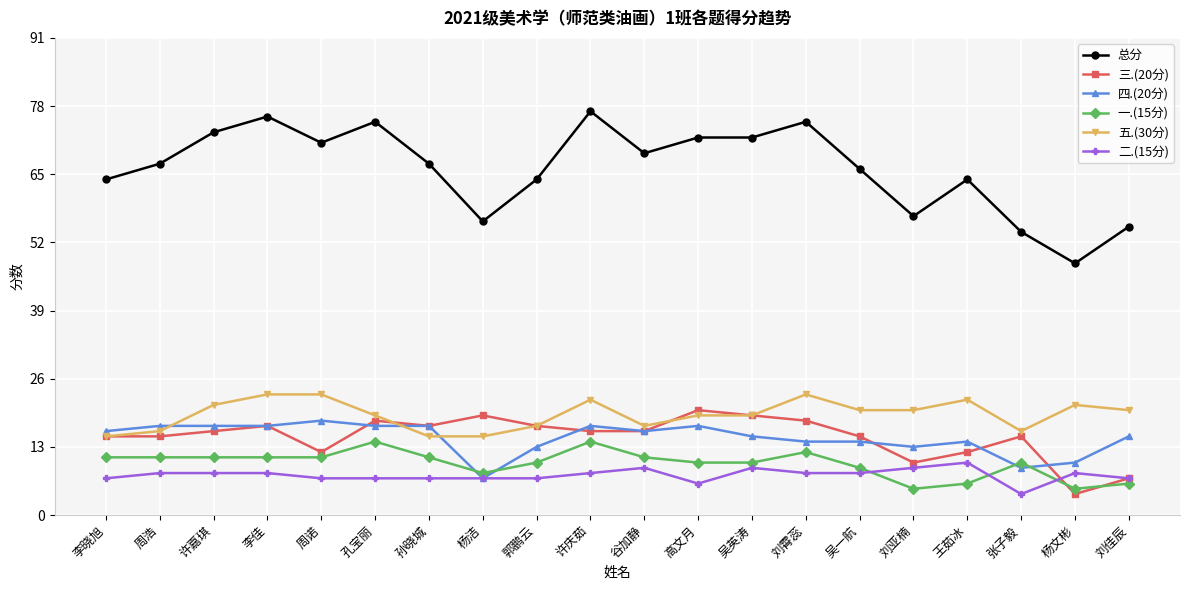

True or false: 三.(20分) has more than 2 points higher than both neighbors.

True